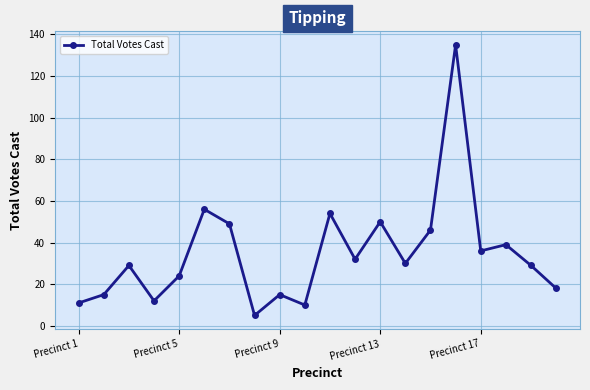

What is the sum of all values?

695